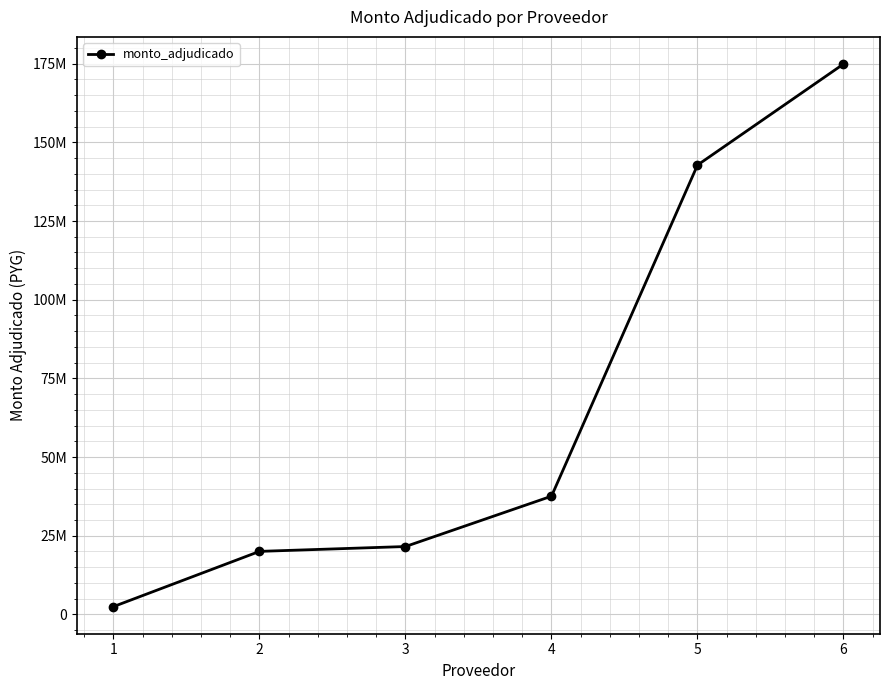

What is the difference between the maximum and second lowest values?

154863210